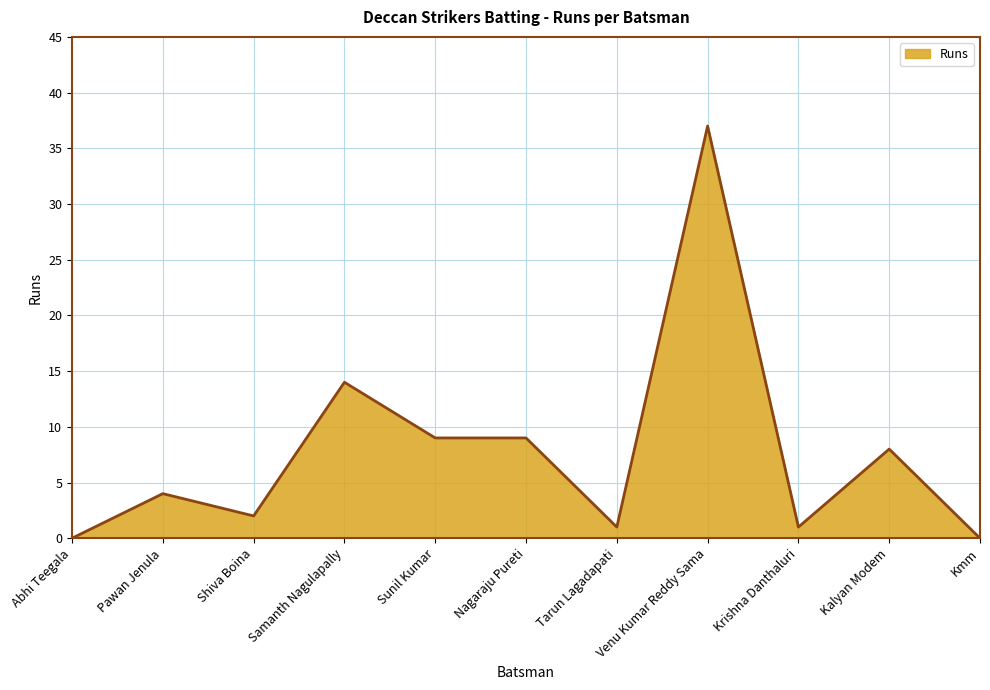

Which category has the highest value across all series?

Venu Kumar Reddy Sama